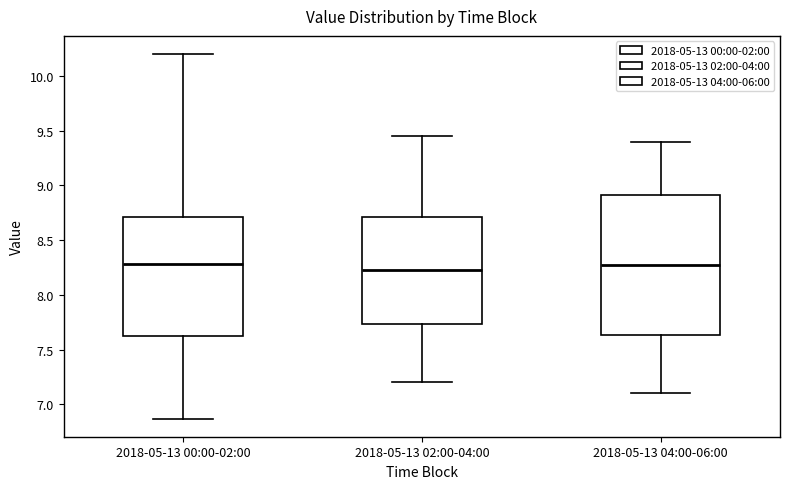

Reading left to right, transcribe this box plot: for each box, give where its median line is, the range the box spans, and where its two whiskers end, as read against the y-axis. The values are not printed on the chart, so give them approximately, as read against the axis.

2018-05-13 00:00-02:00: median 8.30, box 7.60 to 8.70, whiskers 6.85 to 10.20
2018-05-13 02:00-04:00: median 8.25, box 7.75 to 8.70, whiskers 7.20 to 9.45
2018-05-13 04:00-06:00: median 8.30, box 7.65 to 8.90, whiskers 7.10 to 9.40